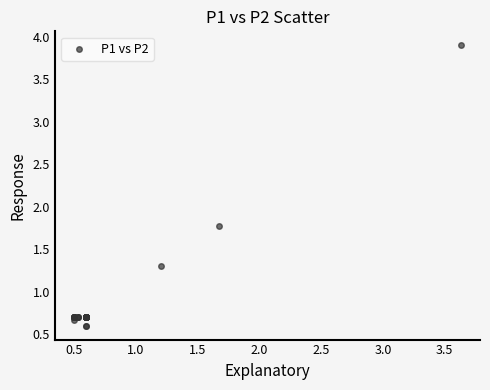

What Y value in the scatter plot is closest to 2?

1.8